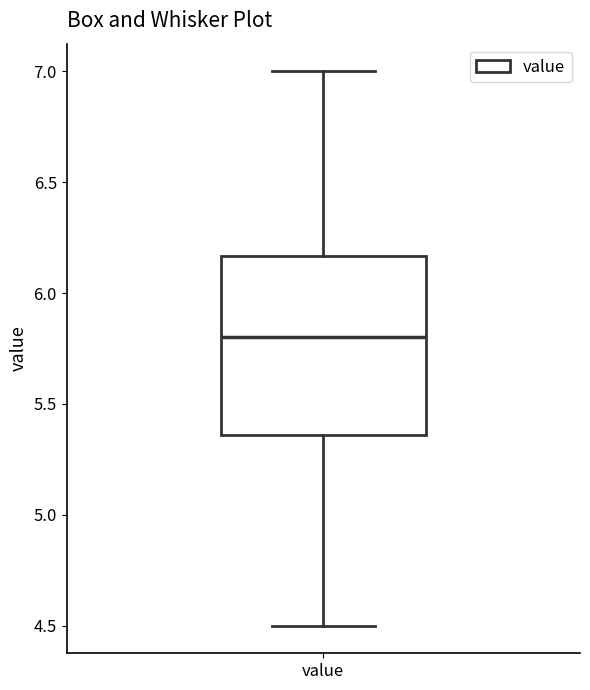

Read this box plot against the y-axis: the position of the median line, the range covered by the box, and the ends of both whiskers. The values are not printed on the chart, so give them approximately, as read against the axis.

median 5.80, box 5.35 to 6.15, whiskers 4.50 to 7.00